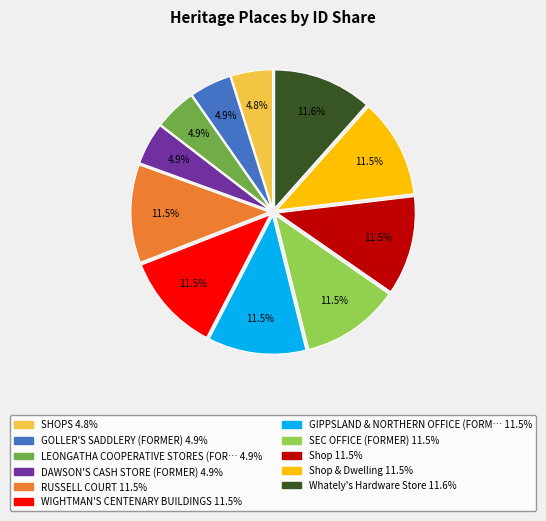

Does any single category account for the majority?

No